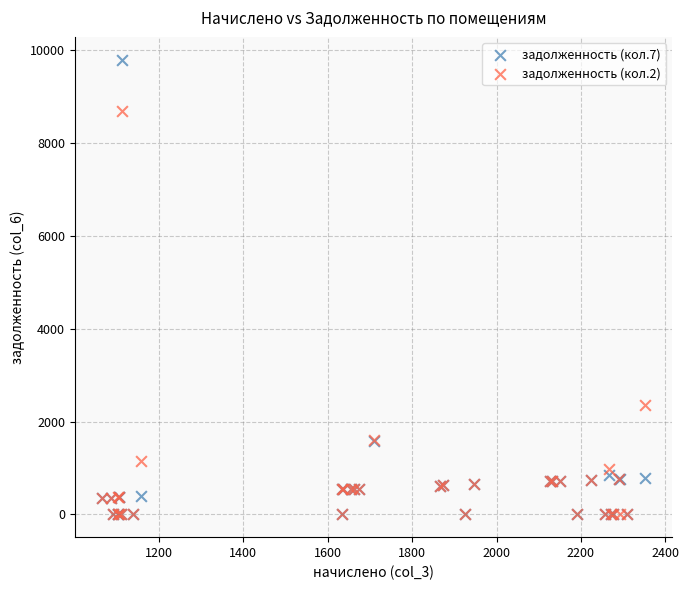

What are all the series names shown in the legend?

задолженность (кол.7), задолженность (кол.2)